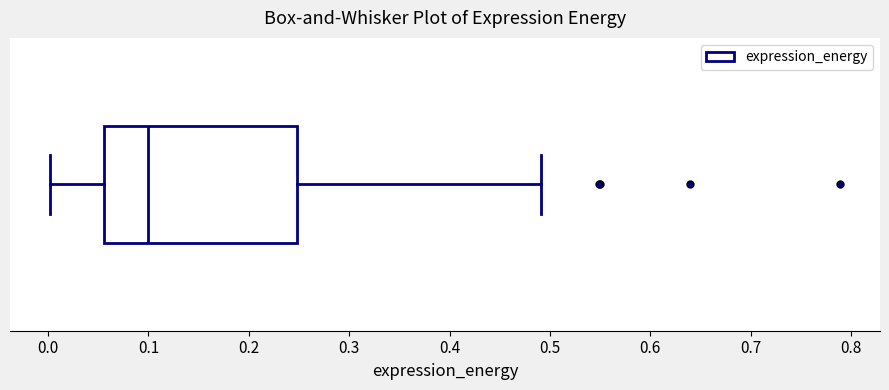

Read this box plot against the x-axis: the position of the median line, the range covered by the box, and the ends of both whiskers. The values are not printed on the chart, so give them approximately, as read against the axis.

median 0.10, box 0.06 to 0.25, whiskers 0.00 to 0.49